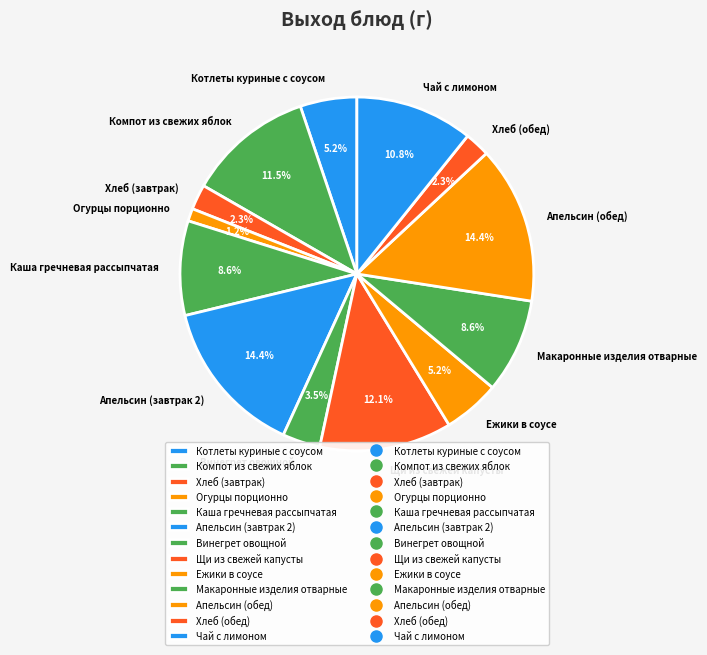

Which slice is the smallest?

Огурцы порционно